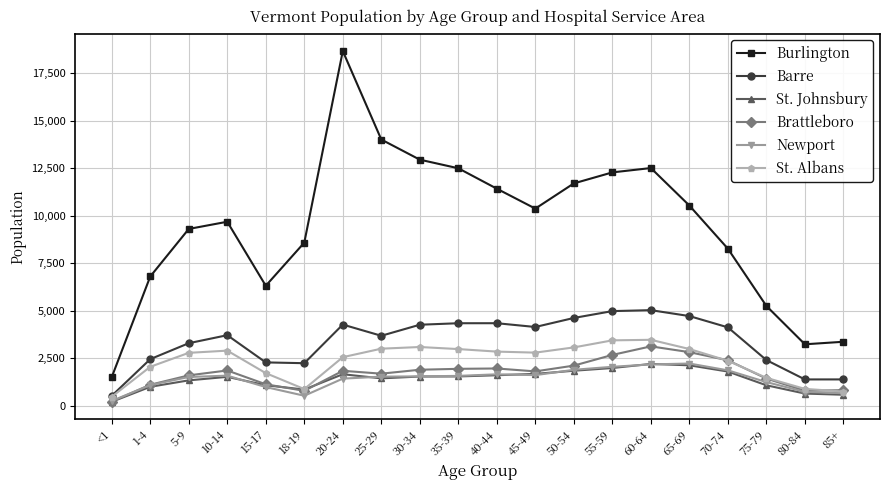

True or false: Brattleboro has a value of 1854 at 10-14.

True